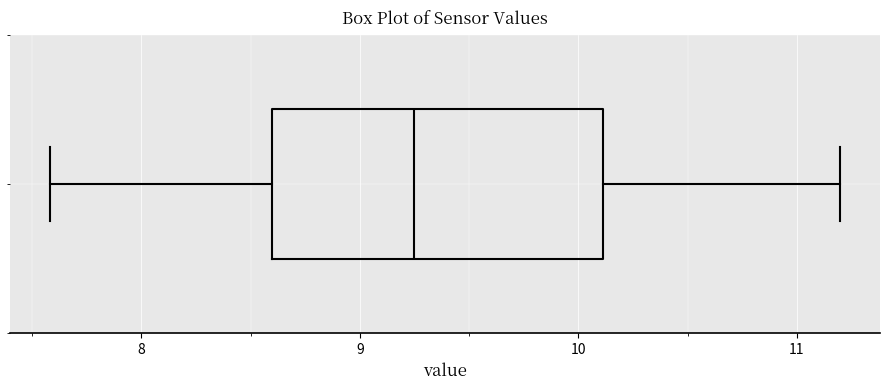

Transcribe this box plot: give where the median line is, the range the box spans, and where the two whiskers end, as read against the x-axis. The values are not printed on the chart, so give them approximately, as read against the axis.

median 9.3, box 8.6 to 10.1, whiskers 7.6 to 11.2